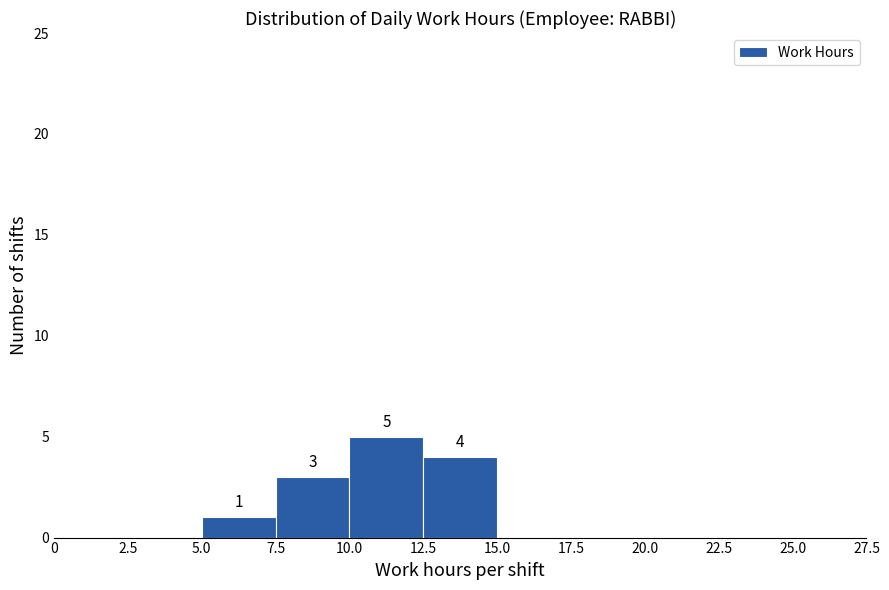

Over which range of the x-axis is the bar tallest?

10.0 to 12.5